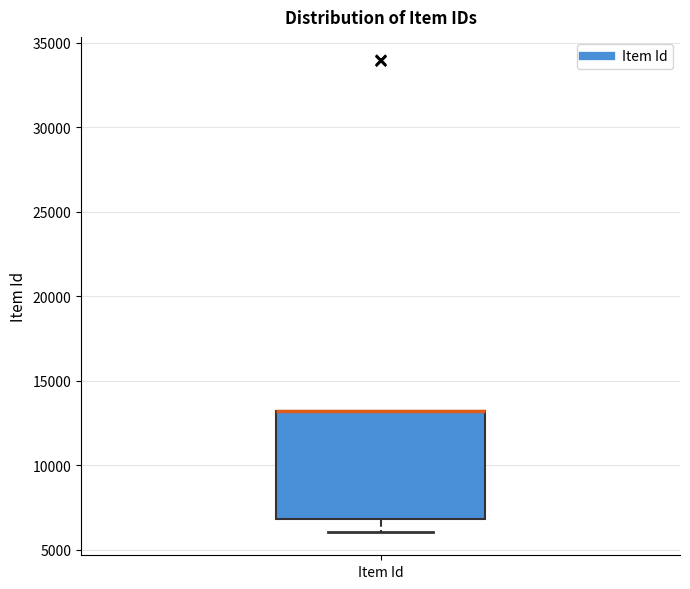

Where does the lower whisker of the box for Item Id end on the y-axis? The values are not printed on the chart, so give them approximately, as read against the axis.

6000